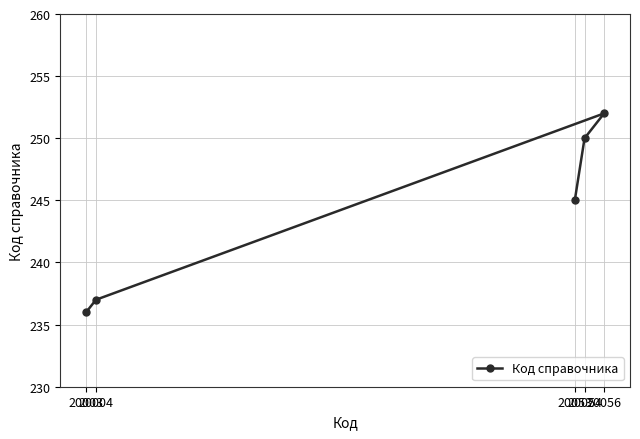

What is the value of the 2nd point from the left?

237